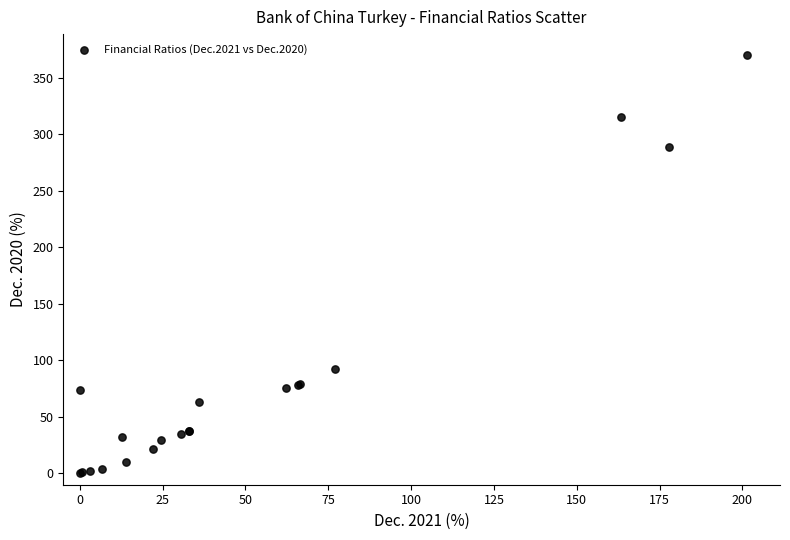

What Y value in the scatter plot is closest to 184?

92.2